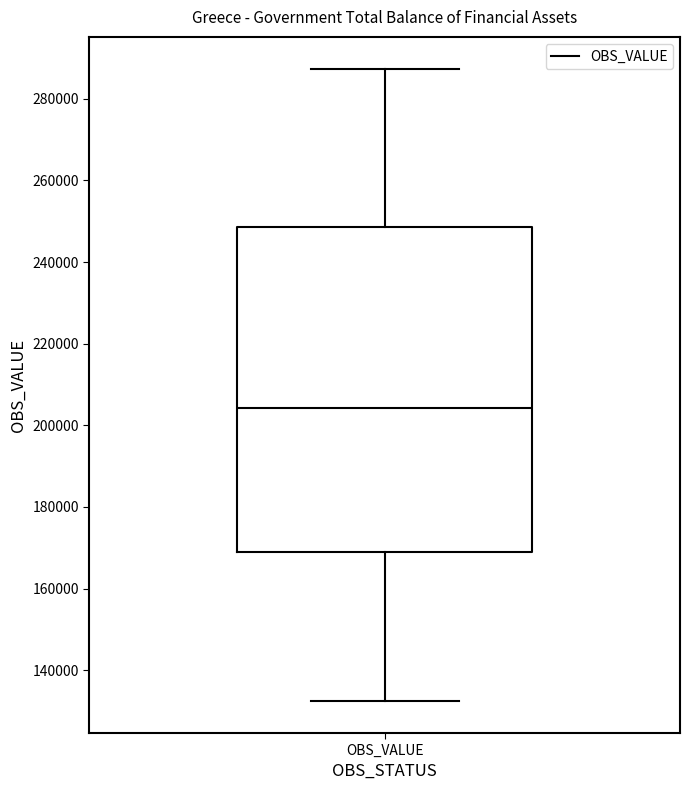

Where does the upper whisker of the box for OBS_VALUE end on the y-axis? The values are not printed on the chart, so give them approximately, as read against the axis.

288000